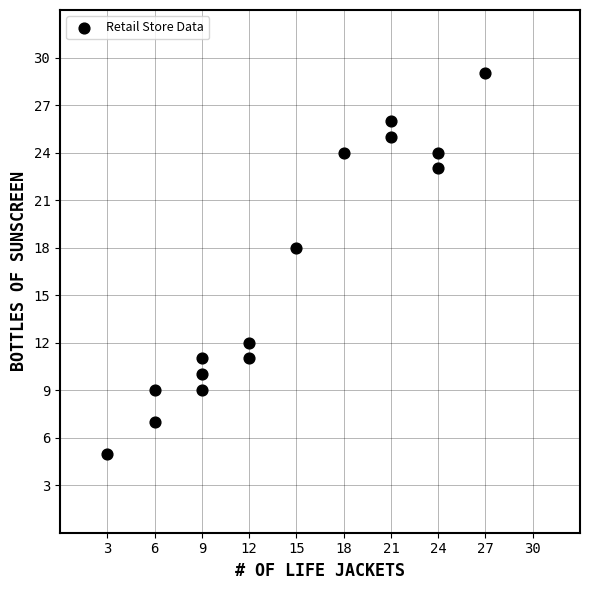

What Y value in the scatter plot is closest to 17?

18